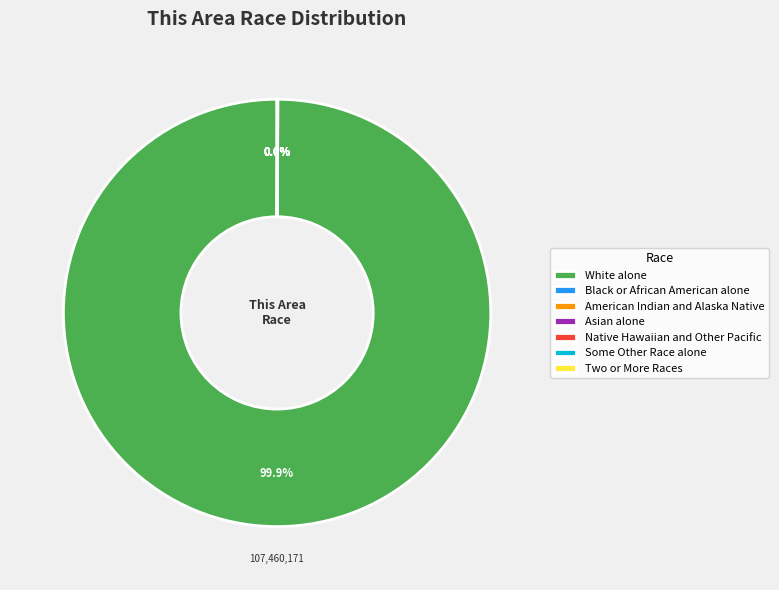

Does White alone represent more than half of the total?

Yes